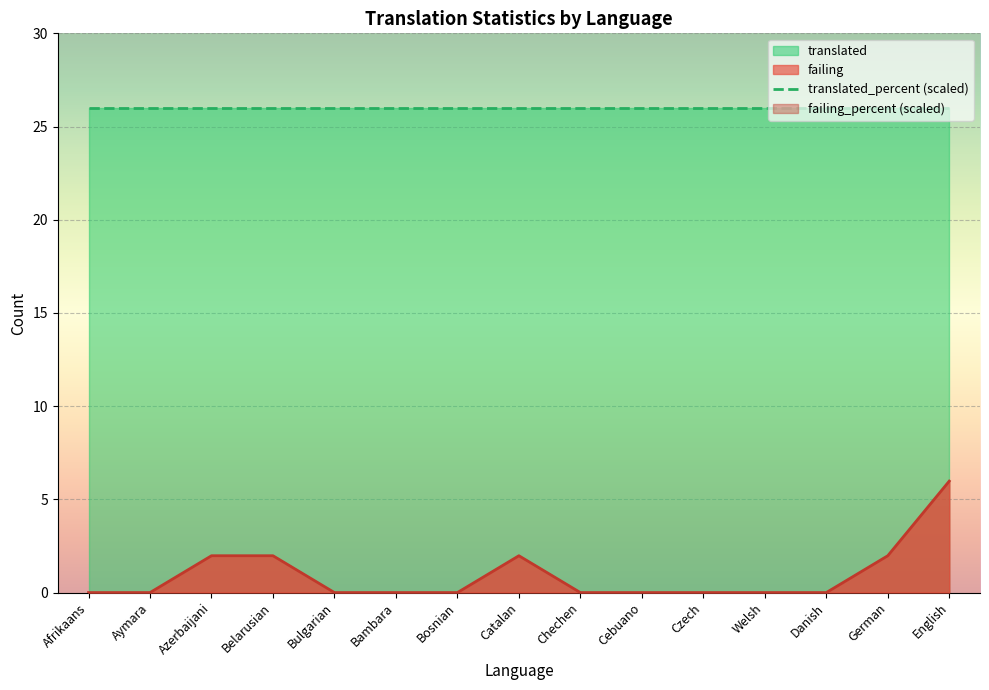

True or false: the data has more than 2 interior local peaks.

False